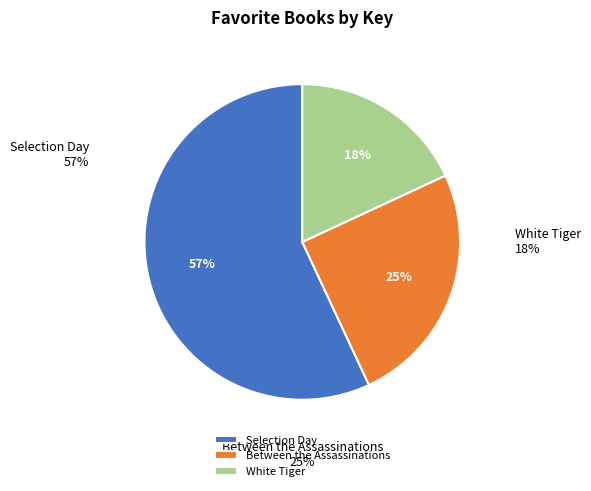

To the nearest percent, what is the average slice percentage?

33%